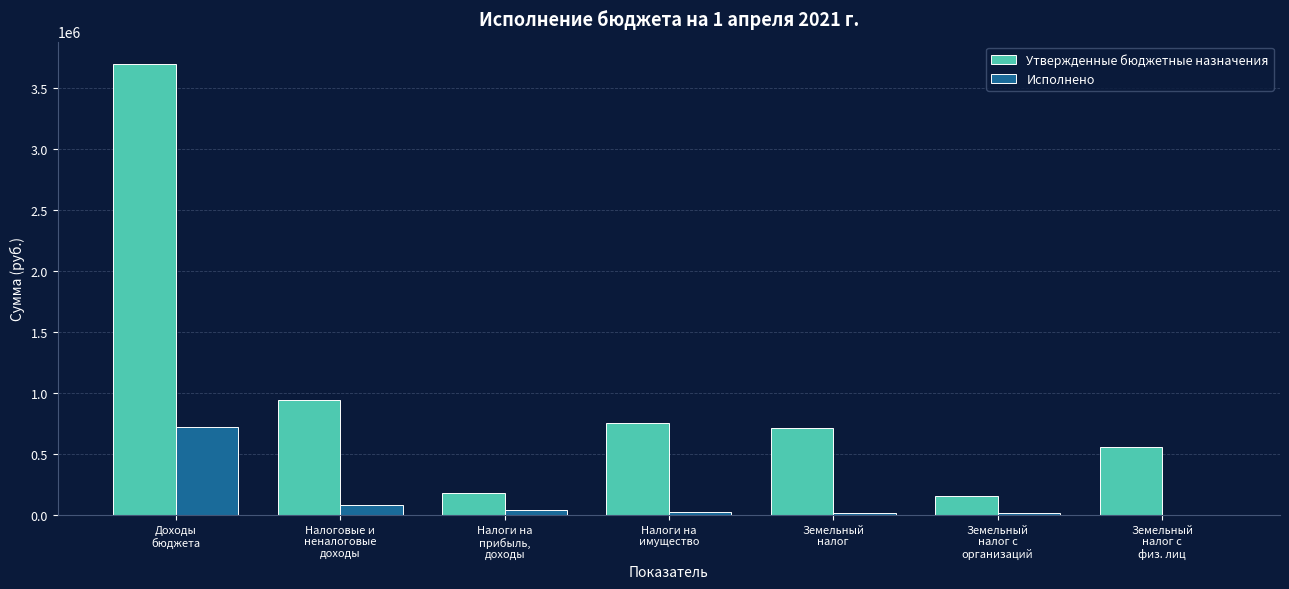

How many groups of bars are there?

7